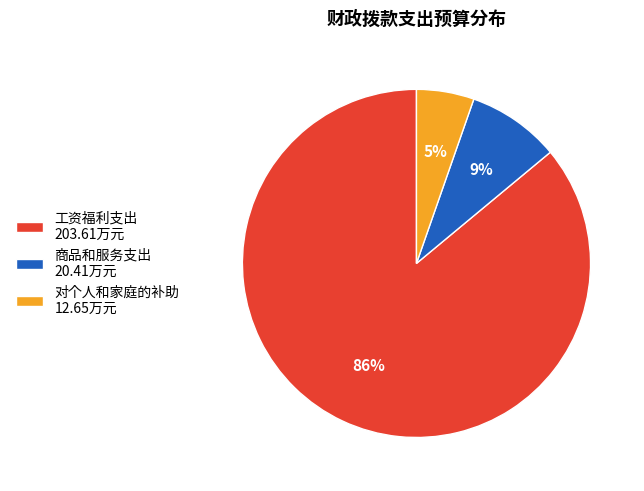

To the nearest percent, what is the combined percentage of 对个人和家庭的补助 and 商品和服务支出?

14%